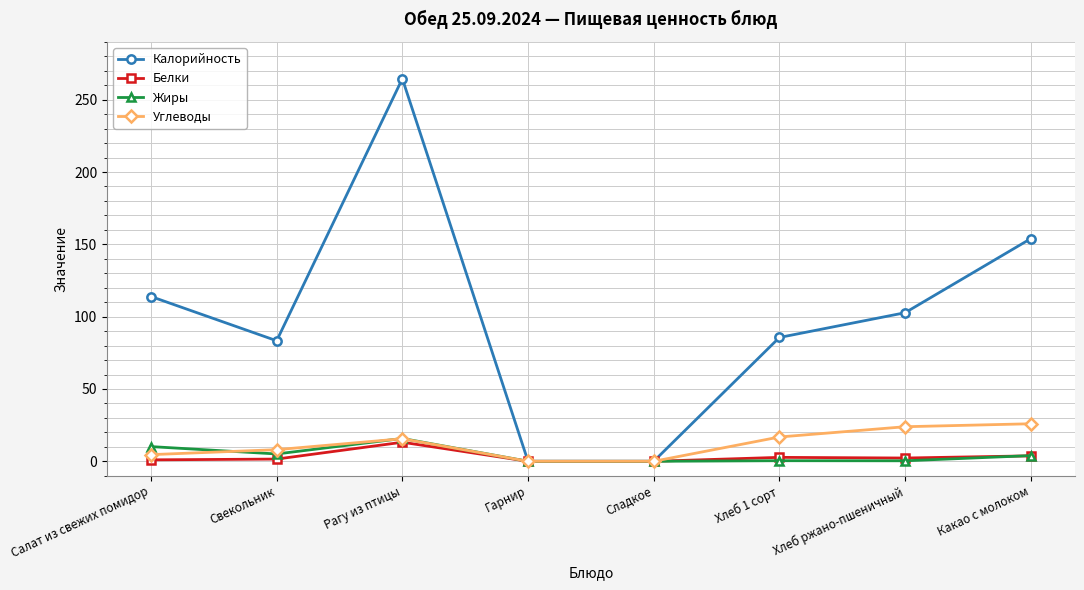

Count the number of data series in this chart.

4